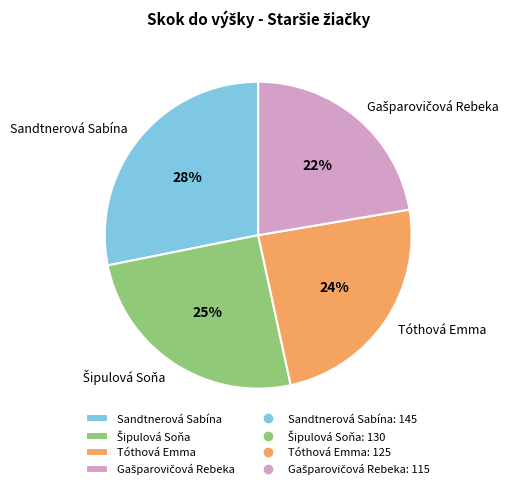

Count the number of slices in the pie.

4